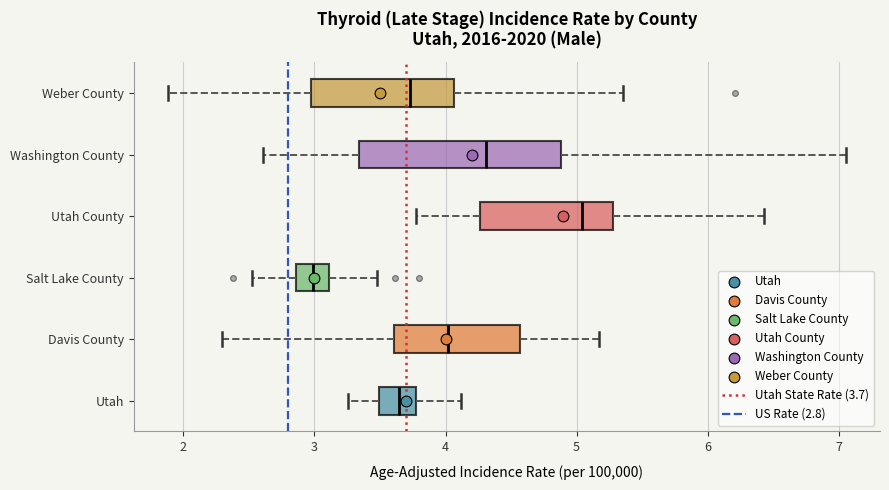

Comparing the boxes themselves (not the whiskers), which one is the widest?

Washington County